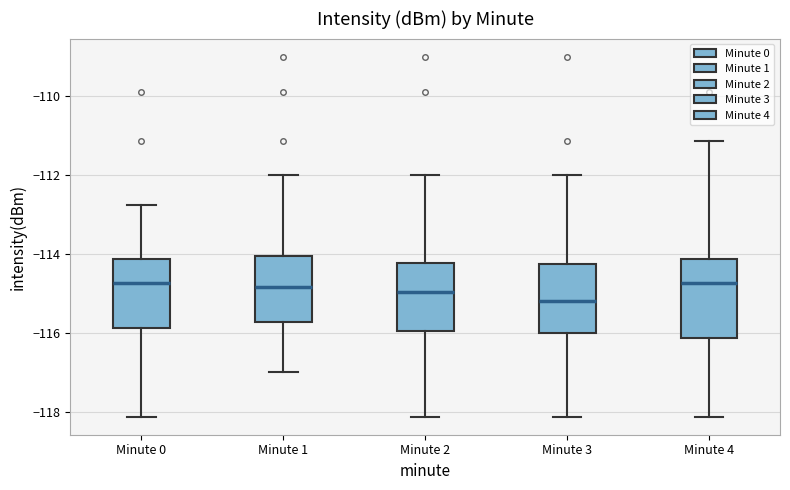

Which box's median line is the lowest?

Minute 3